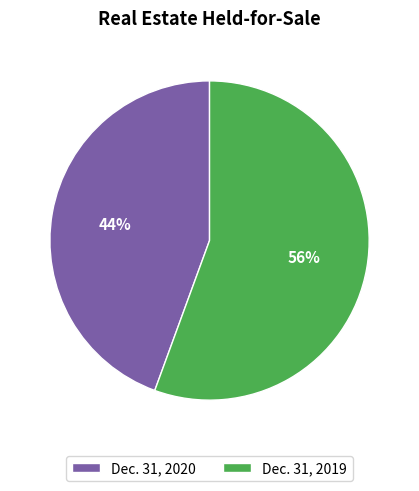

Combined, do Dec. 31, 2019 and Dec. 31, 2020 account for over 50%?

Yes